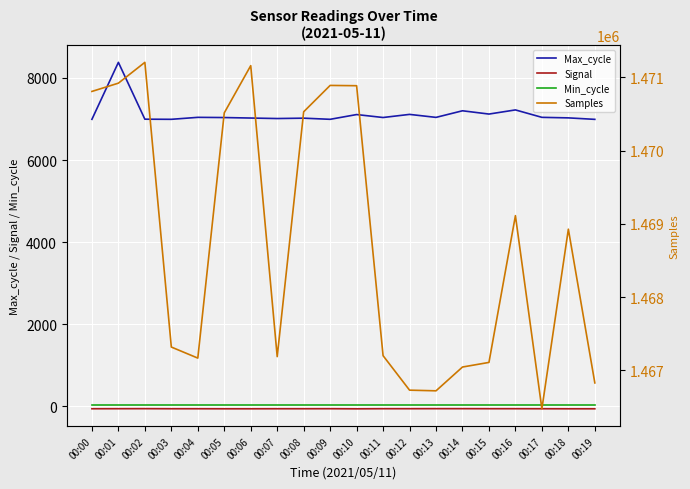

At which label is Signal closest to -62?

00:00